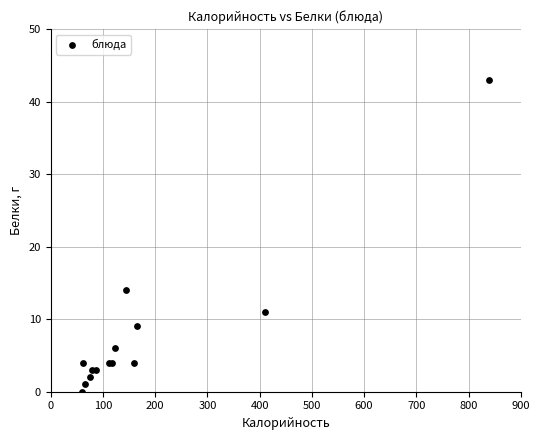

What Y value in the scatter plot is closest to 21?

14